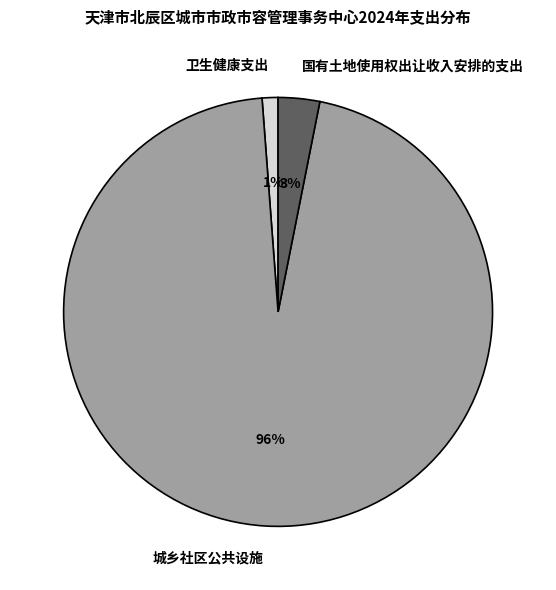

Is it true that 卫生健康支出 is 11% of the pie?

False